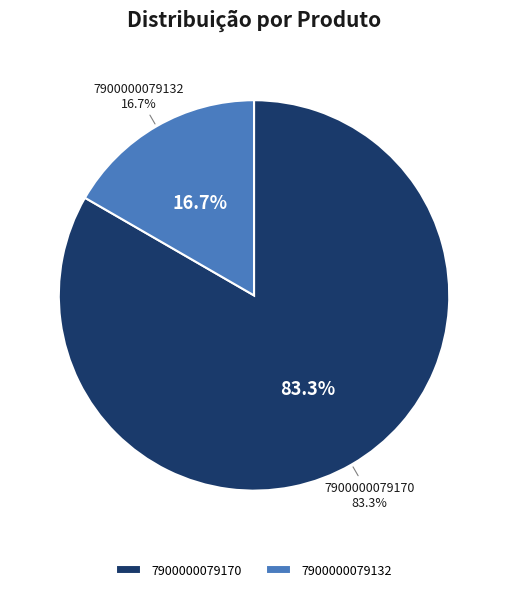

Is it true that 7900000079132 is 17% of the pie?

True